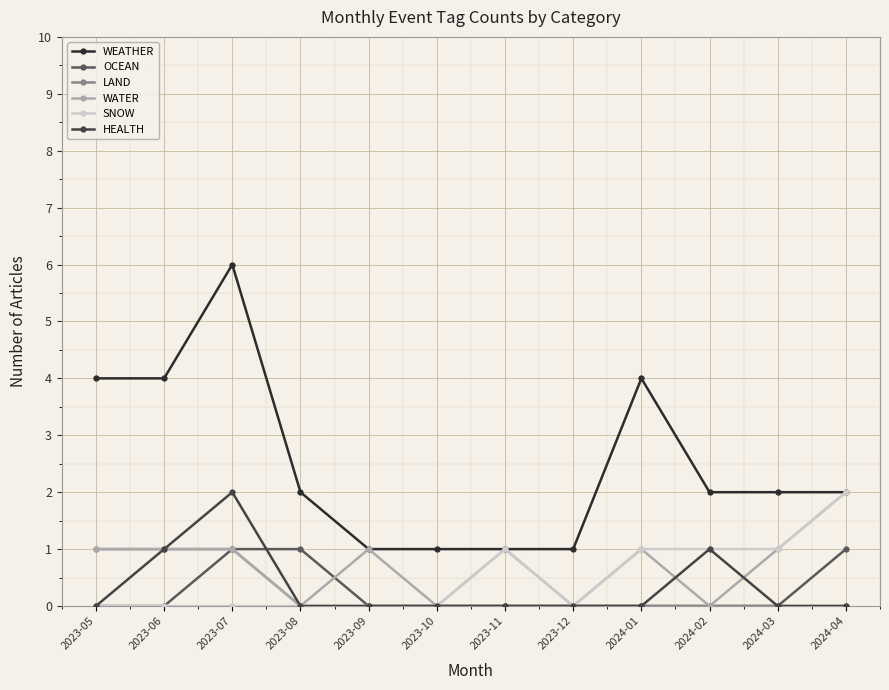

At 2024-02, list the series in order from largest to smallest.

WEATHER, SNOW, HEALTH, OCEAN, LAND, WATER